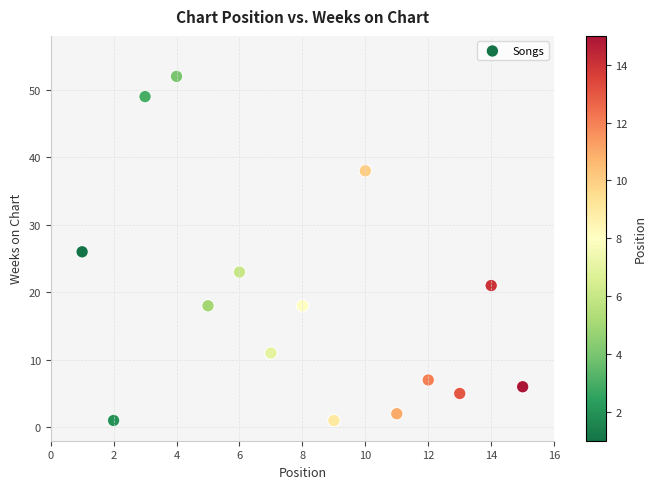

What is the range of X values (max minus min)?

14